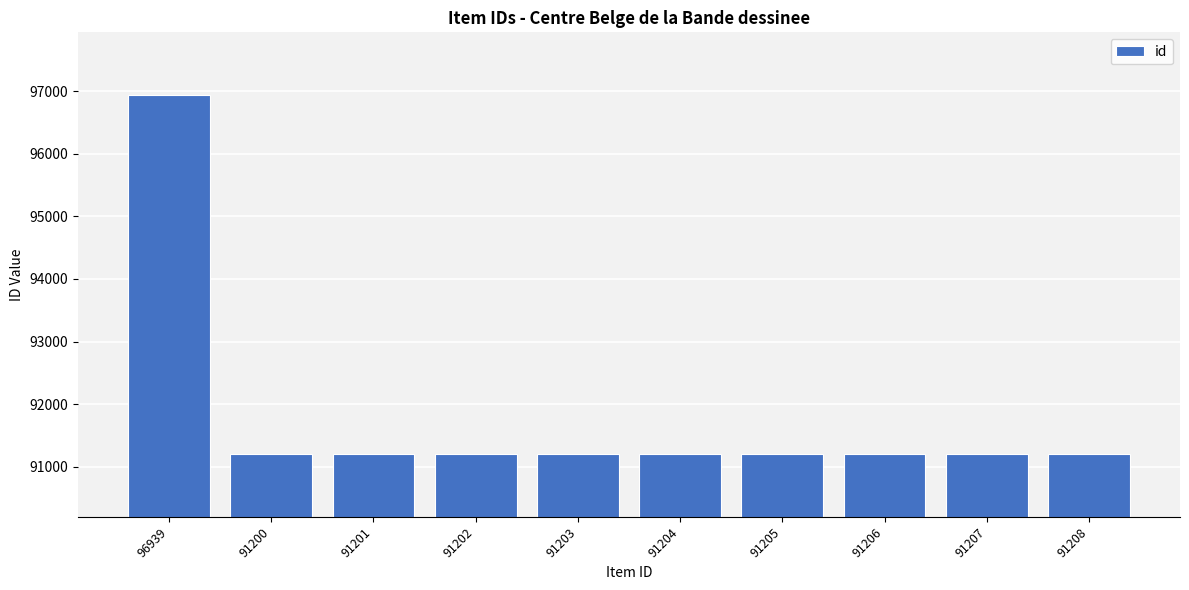

Approximately how many times larger is the value at 91202 compared to 91200?

1.0